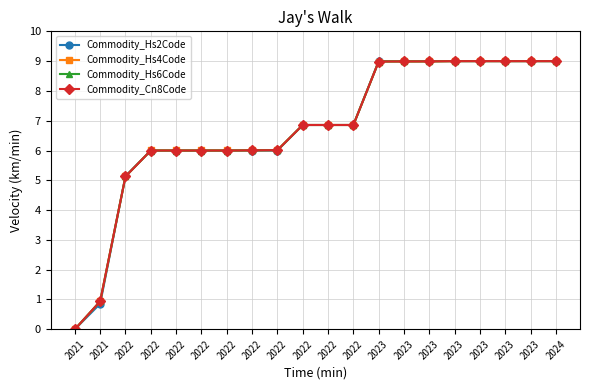

Reading left to right, extract all data points from this chart.

Commodity_Hs2Code: 0.0	0.9	5.1	6.0	6.0	6.0	6.0	6.0	6.0	6.9	6.9	6.9	9.0	9.0	9.0	9.0	9.0	9.0	9.0	9.0
Commodity_Hs4Code: 0.0	0.9	5.1	6.0	6.0	6.0	6.0	6.0	6.0	6.9	6.9	6.9	9.0	9.0	9.0	9.0	9.0	9.0	9.0	9.0
Commodity_Hs6Code: 0.0	0.9	5.1	6.0	6.0	6.0	6.0	6.0	6.0	6.9	6.9	6.9	9.0	9.0	9.0	9.0	9.0	9.0	9.0	9.0
Commodity_Cn8Code: 0.0	0.9	5.1	6.0	6.0	6.0	6.0	6.0	6.0	6.9	6.9	6.9	9.0	9.0	9.0	9.0	9.0	9.0	9.0	9.0